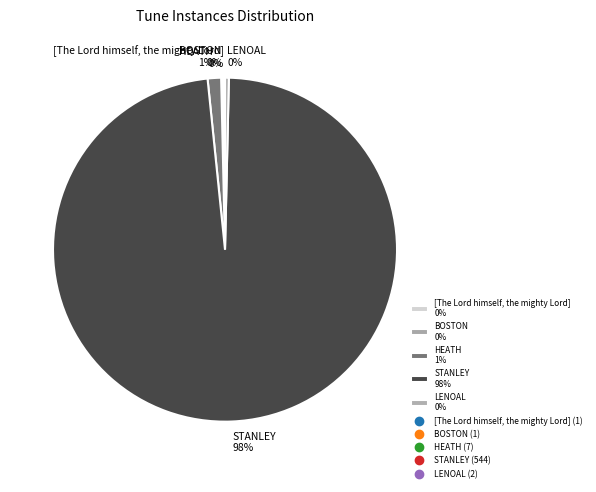

Is it true that STANLEY 98% is 98% of the pie?

True